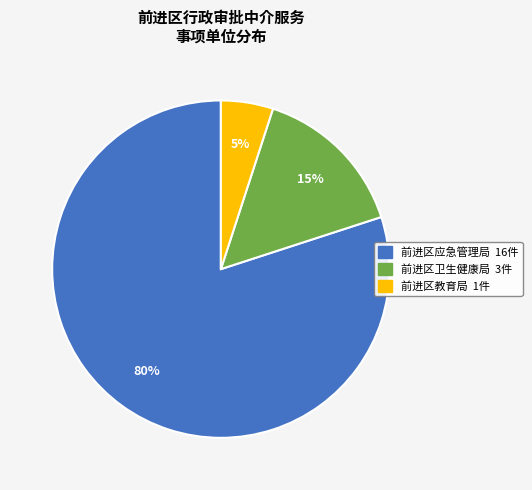

Is there any slice that represents more than half of the pie?

Yes